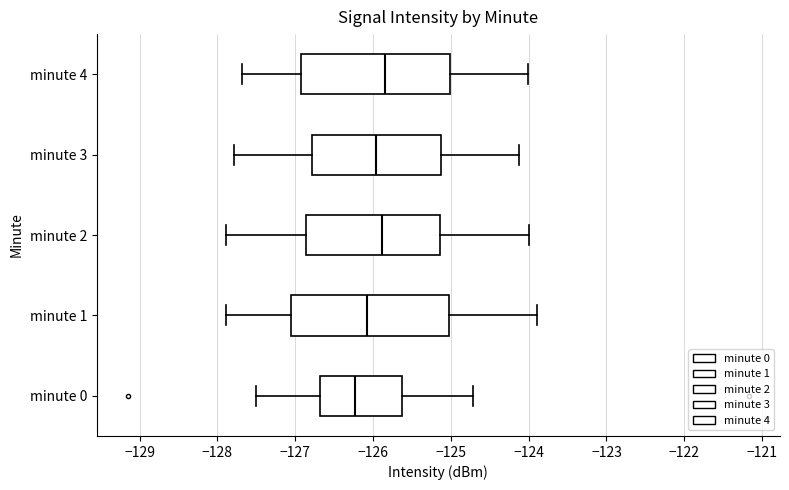

Which box is the widest, from its left edge to its right edge?

minute 1